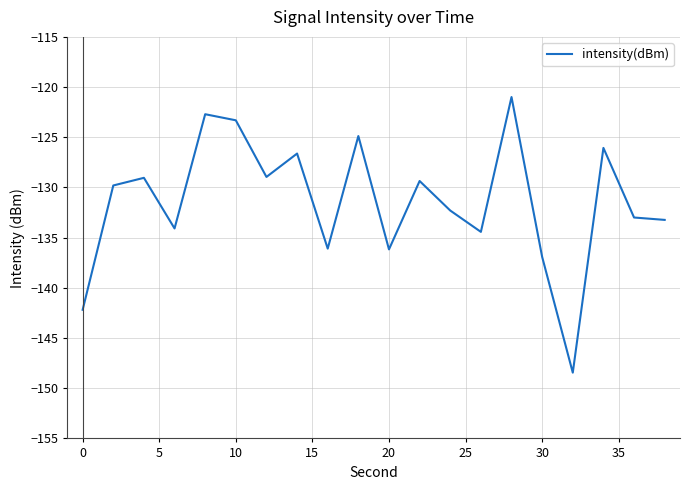

What is the minimum value shown in the chart?

-148.4